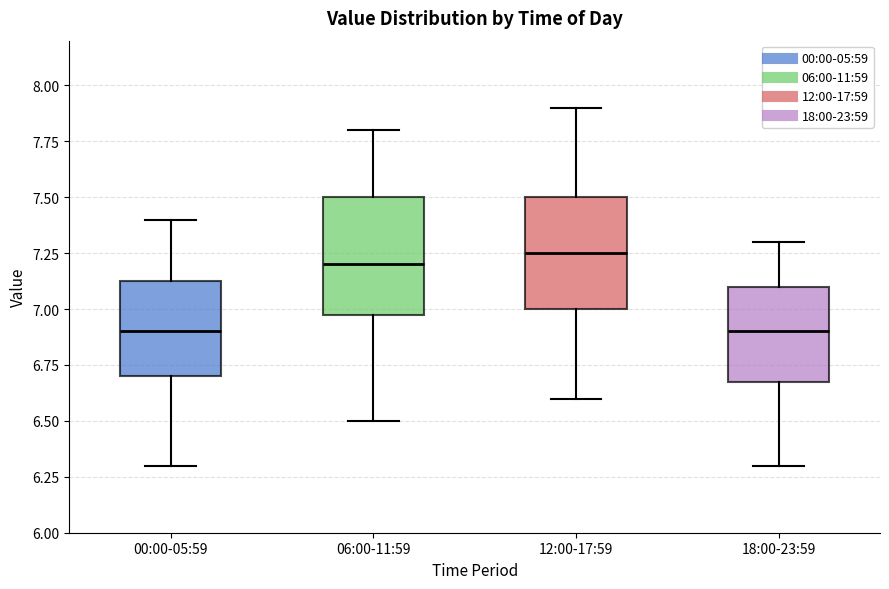

Reading left to right, transcribe this box plot: for each box, give where its median line is, the range the box spans, and where its two whiskers end, as read against the y-axis. The values are not printed on the chart, so give them approximately, as read against the axis.

00:00-05:59: median 6.90, box 6.70 to 7.15, whiskers 6.30 to 7.40
06:00-11:59: median 7.20, box 7.00 to 7.50, whiskers 6.50 to 7.80
12:00-17:59: median 7.25, box 7.00 to 7.50, whiskers 6.60 to 7.90
18:00-23:59: median 6.90, box 6.70 to 7.10, whiskers 6.30 to 7.30